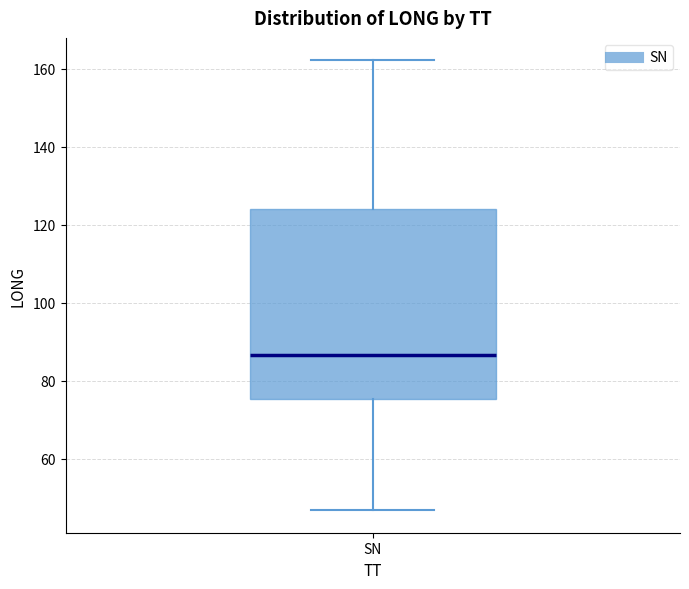

Where is the lower edge of the box for SN on the y-axis? The values are not printed on the chart, so give them approximately, as read against the axis.

76